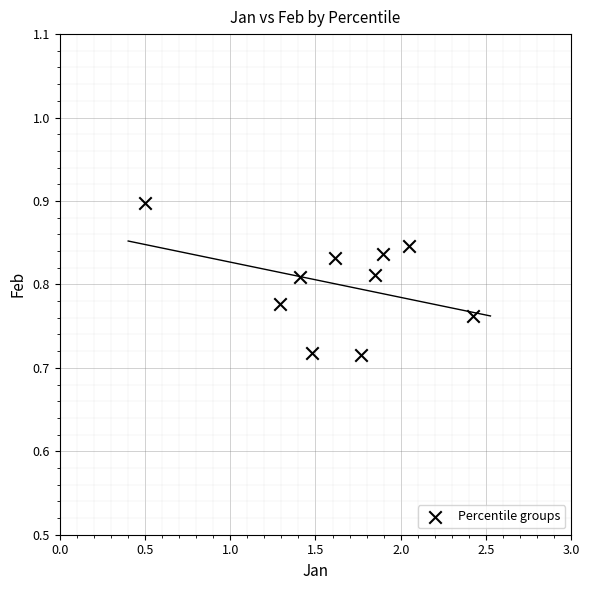

What is the range of X values (max minus min)?

1.9